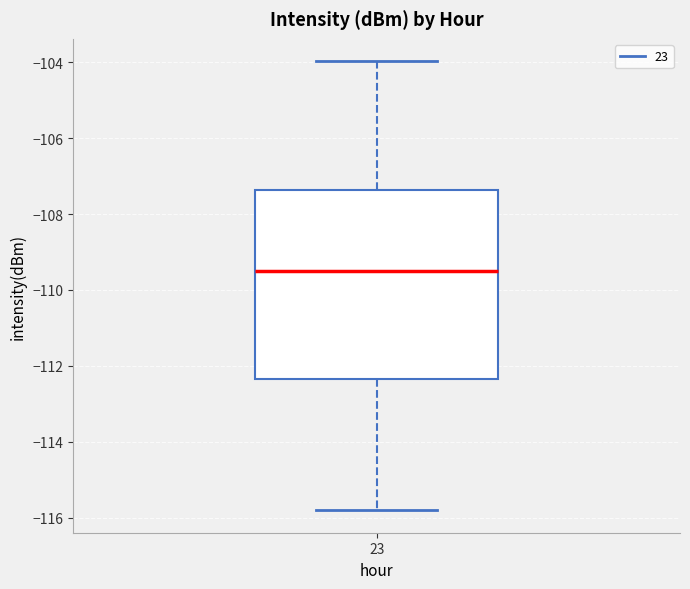

Read this box plot against the y-axis: the position of the median line, the range covered by the box, and the ends of both whiskers. The values are not printed on the chart, so give them approximately, as read against the axis.

median -109.4, box -112.4 to -107.4, whiskers -115.8 to -104.0